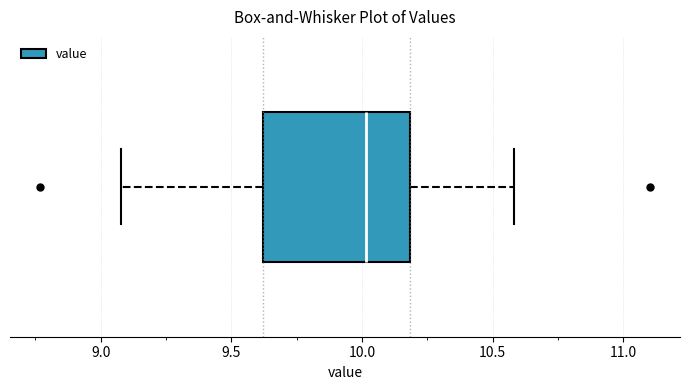

Read this box plot against the x-axis: the position of the median line, the range covered by the box, and the ends of both whiskers. The values are not printed on the chart, so give them approximately, as read against the axis.

median 10.0, box 9.6 to 10.2, whiskers 9.1 to 10.6